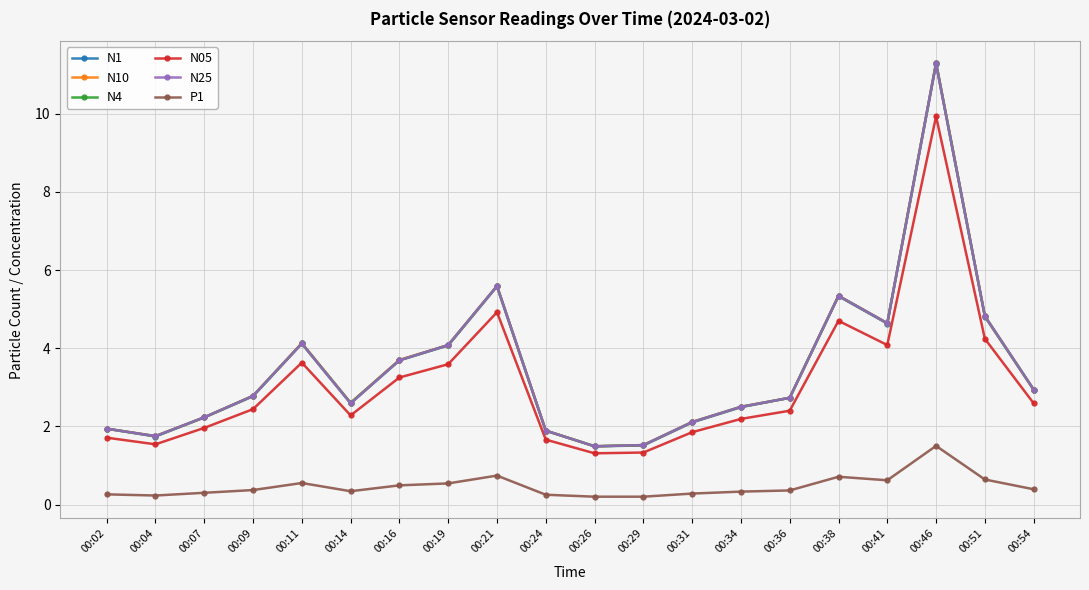

How many interior local peaks does the N05 series have?

4